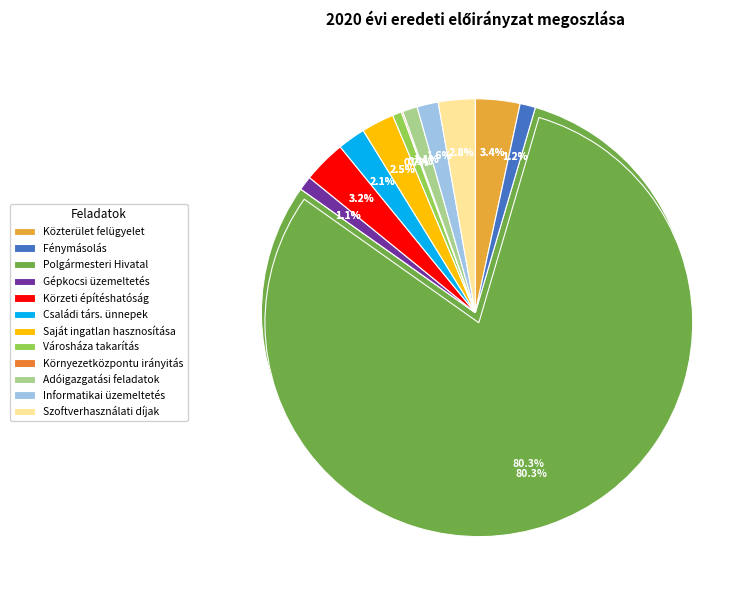

Which category has the biggest portion of the pie?

Polgármesteri Hivatal